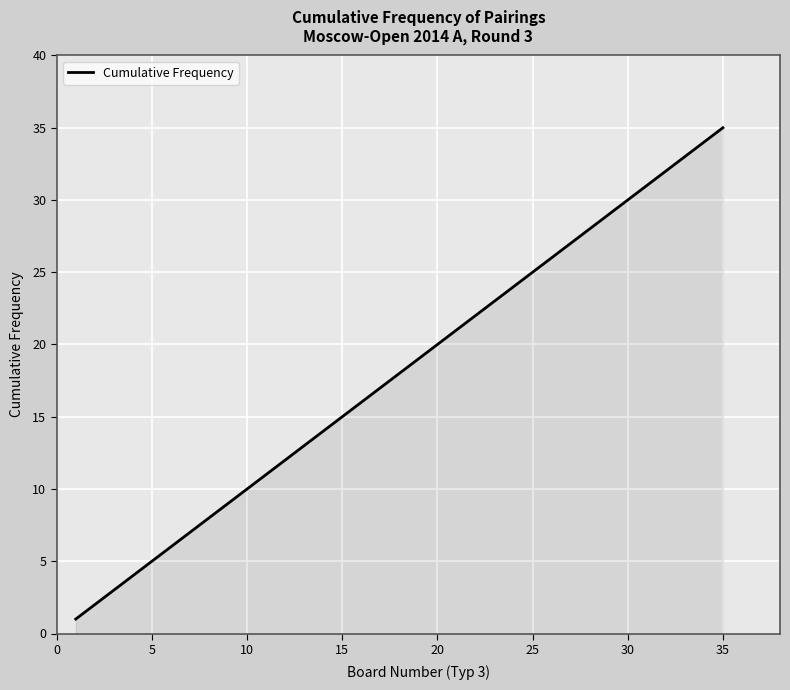

How many values are below 18?

17